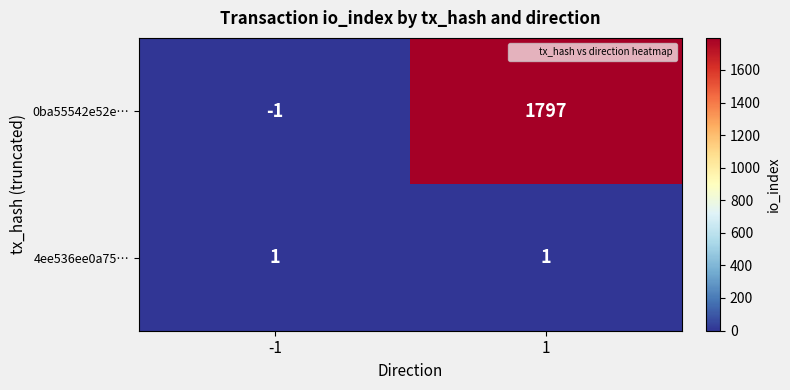

True or false: 4ee536ee0a75… has a value of 1 at -1.

True